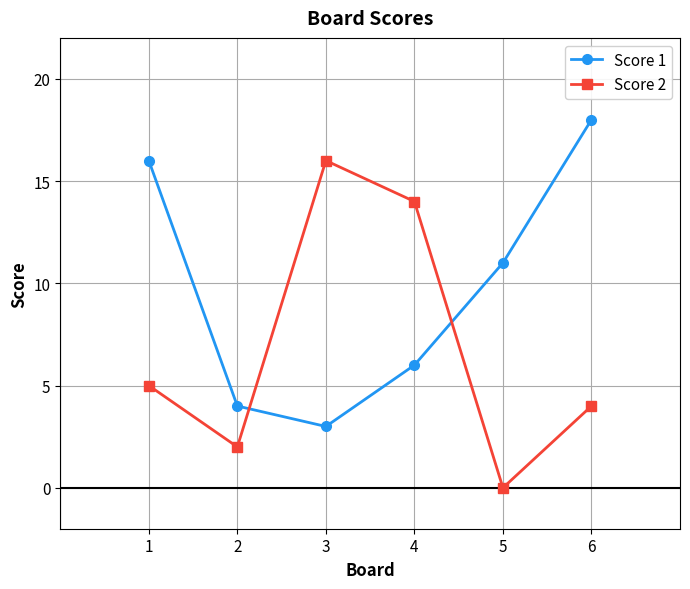

Reading left to right, extract all data points from this chart.

Score 1: 1=16	2=4	3=3	4=6	5=11	6=18
Score 2: 1=5	2=2	3=16	4=14	5=0	6=4